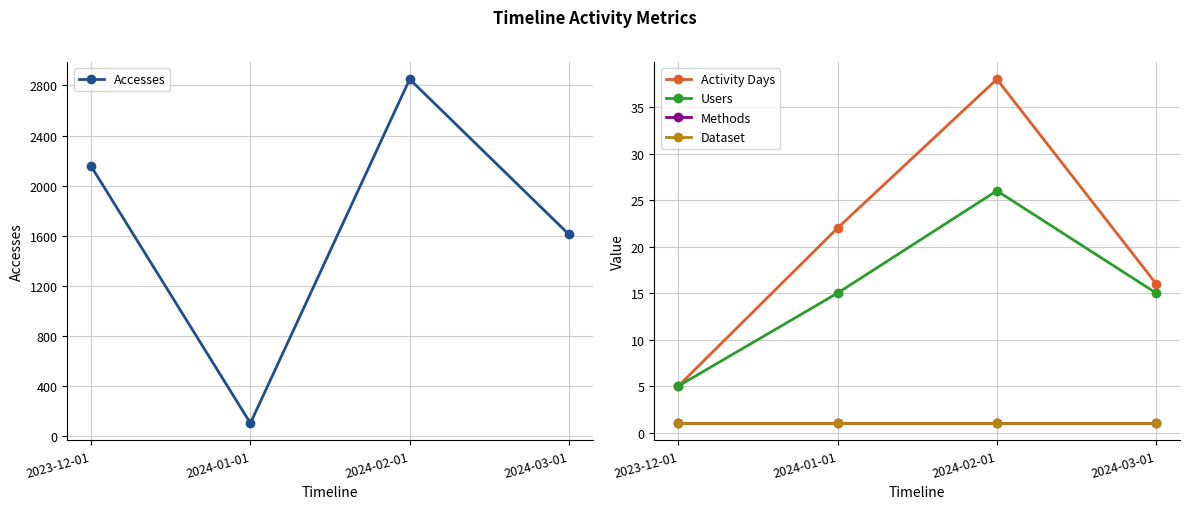

In Activity Days, how many points are higher than both neighbors (excluding endpoints)?

1